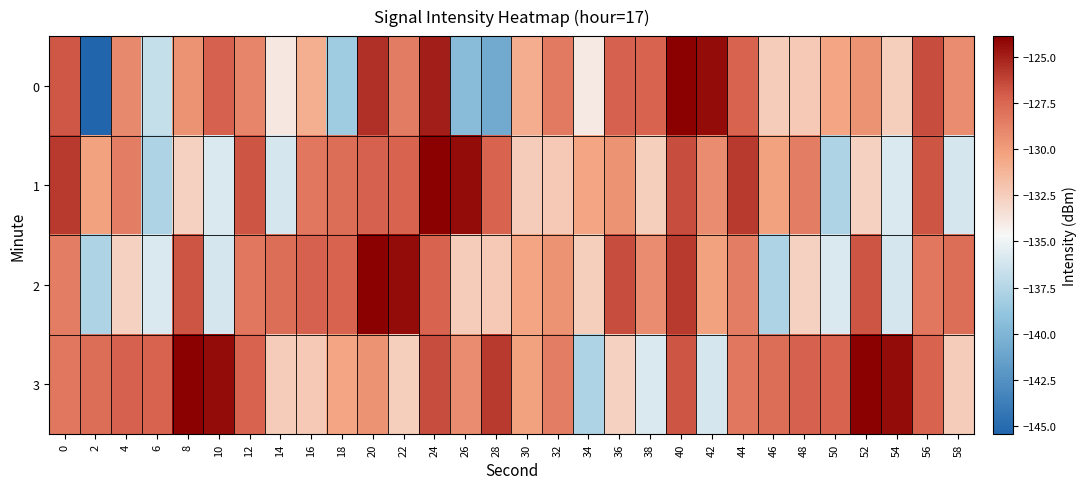

At how many categories does at least one series exceed -132?

30